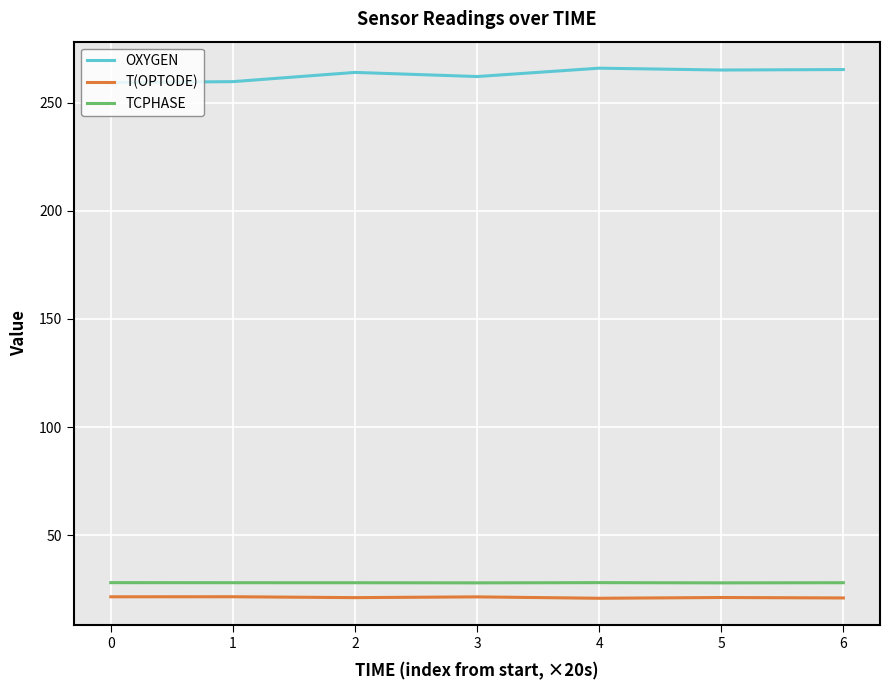

True or false: T(OPTODE) and TCPHASE cross at least once.

False